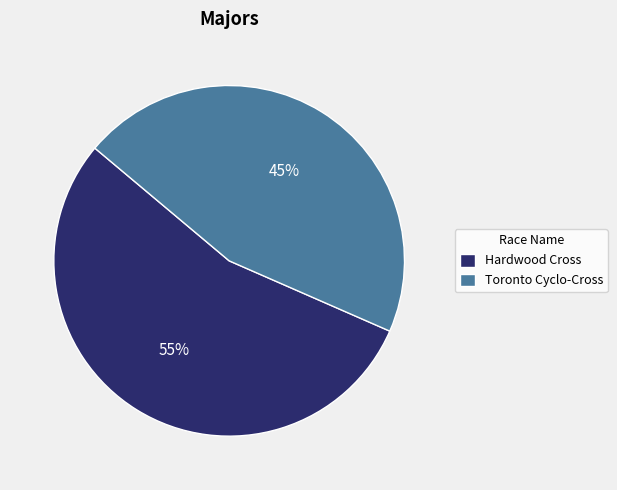

To the nearest percent, what is the combined percentage of Hardwood Cross and Toronto Cyclo-Cross?

100%